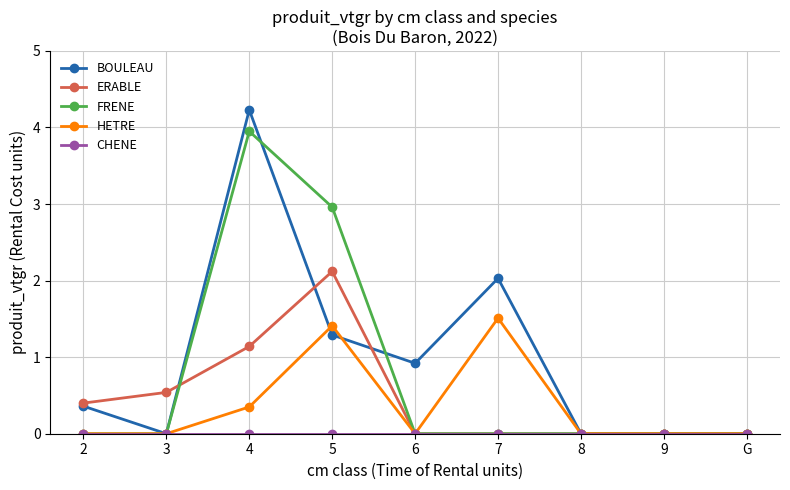

Which series has the largest total across all categories?

BOULEAU